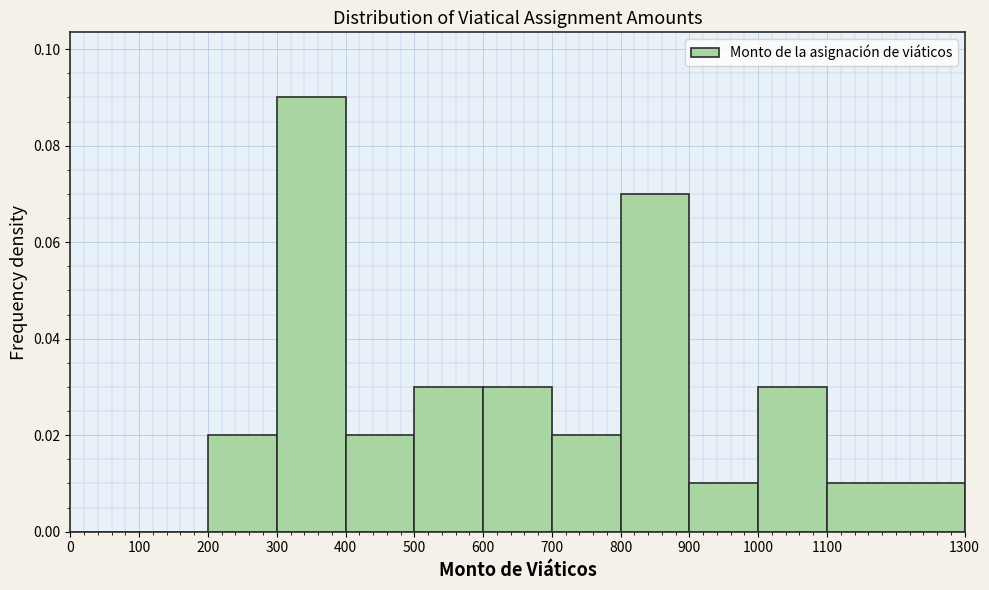

Reading left to right, list every bar in this chart as the range it spans on the x-axis followed by its height. The values are not printed on the chart, so give them approximately, as read against the axis.

0 to 100: 0
100 to 200: 0
200 to 300: 0.02
300 to 400: 0.09
400 to 500: 0.02
500 to 600: 0.03
600 to 700: 0.03
700 to 800: 0.02
800 to 900: 0.07
900 to 1000: 0.01
1000 to 1100: 0.03
1100 to 1300: 0.01